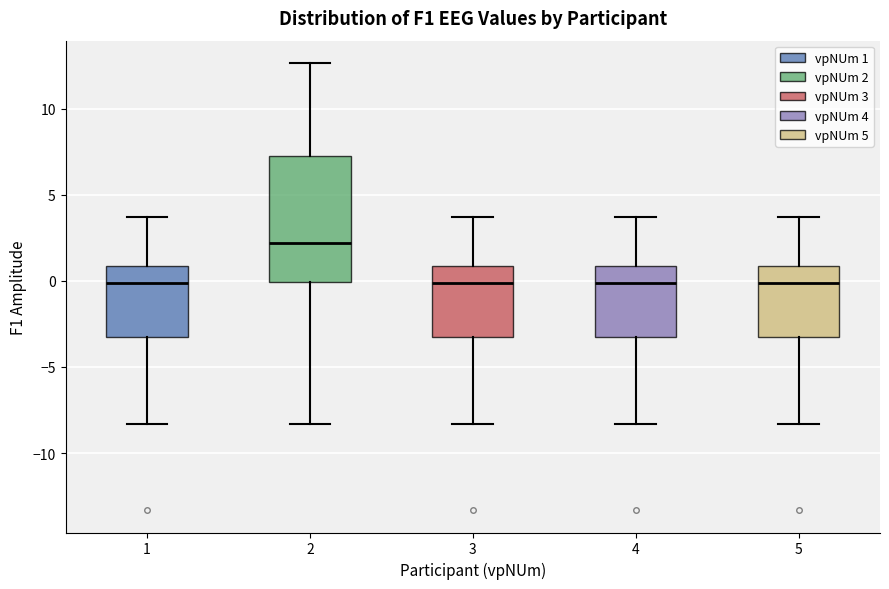

Comparing the boxes themselves (not the whiskers), which one is the tallest?

2